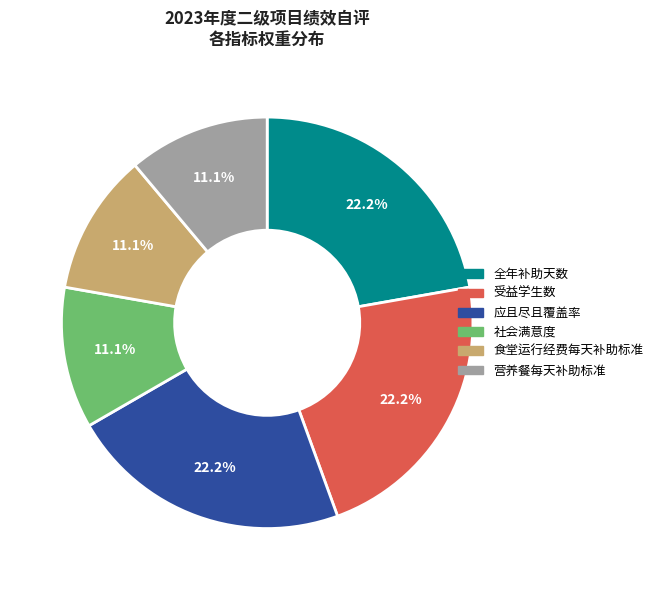

Which has a higher value, 全年补助天数 or 社会满意度?

全年补助天数